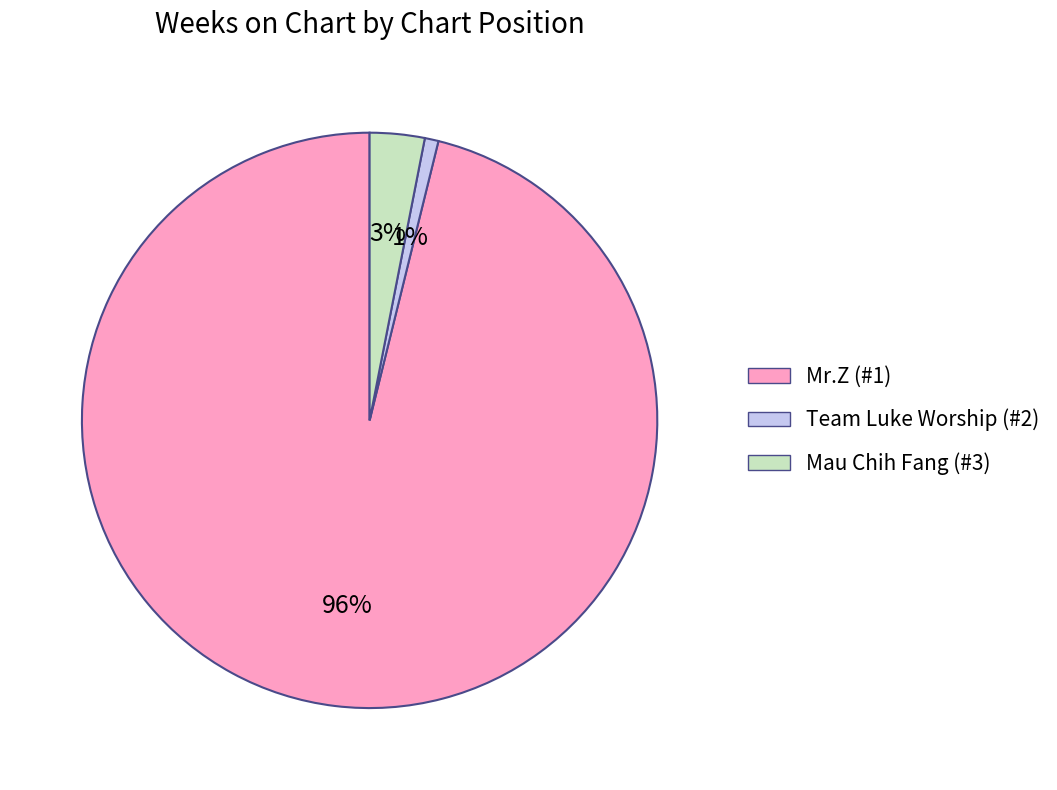

Rank the categories by value from lowest to highest.

Team Luke Worship (#2), Mau Chih Fang (#3), Mr.Z (#1)